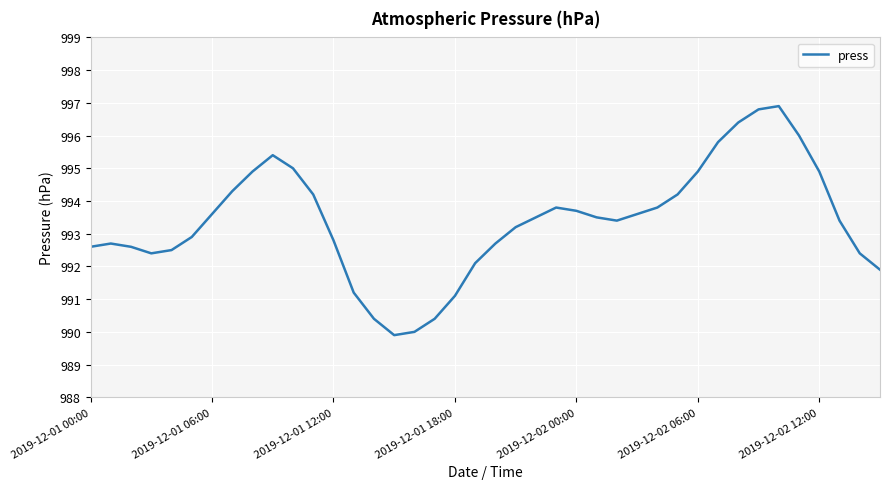

What is the maximum value shown in the chart?

996.9